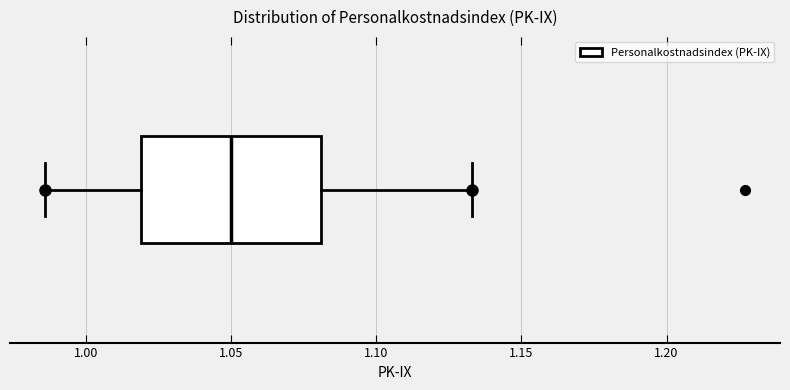

Read this box plot against the x-axis: the position of the median line, the range covered by the box, and the ends of both whiskers. The values are not printed on the chart, so give them approximately, as read against the axis.

median 1.050, box 1.020 to 1.080, whiskers 0.985 to 1.135